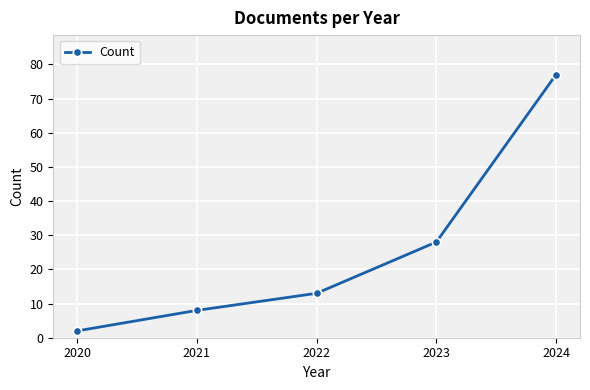

Rank the categories by value from highest to lowest.

2024, 2023, 2022, 2021, 2020